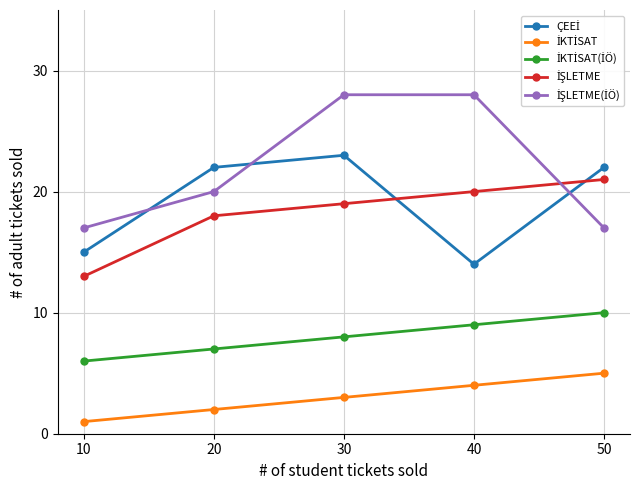

At how many categories does at least one series exceed 11?

5